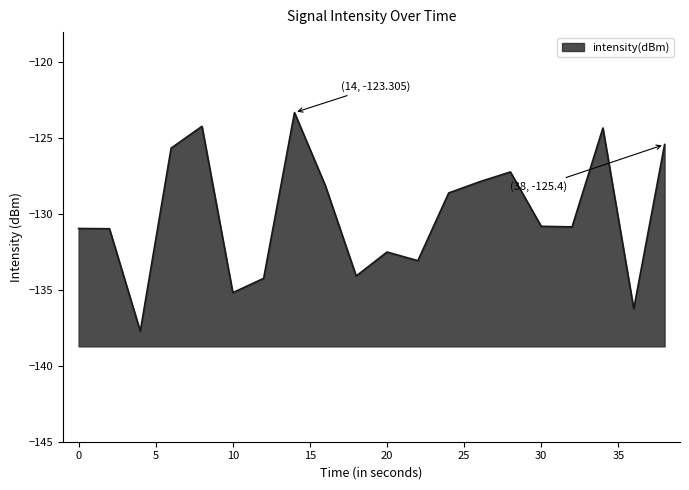

What is the value of the 18th point from the left?

-124.3